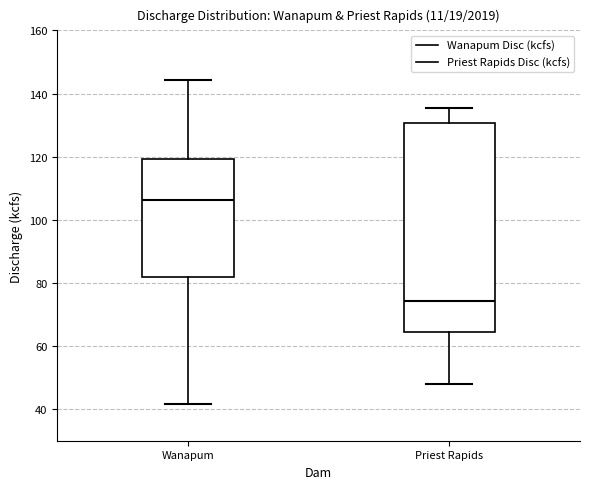

Which box's median line is the highest?

Wanapum